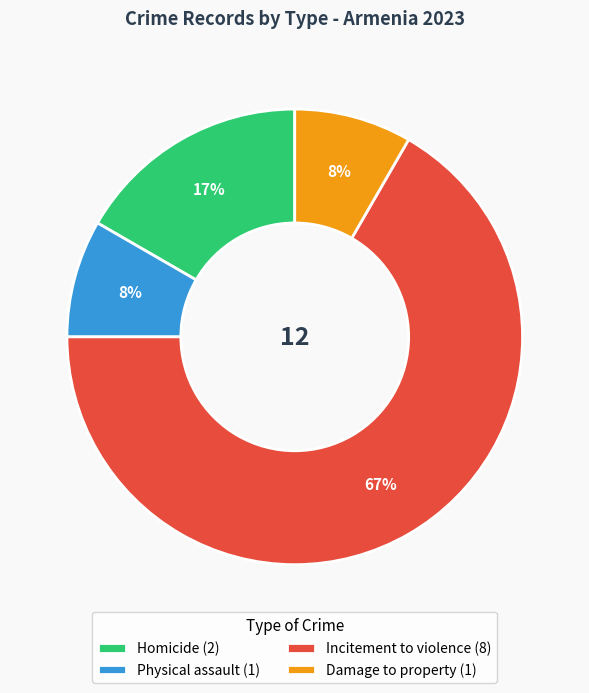

Is it true that Damage to property is 1% of the pie?

False